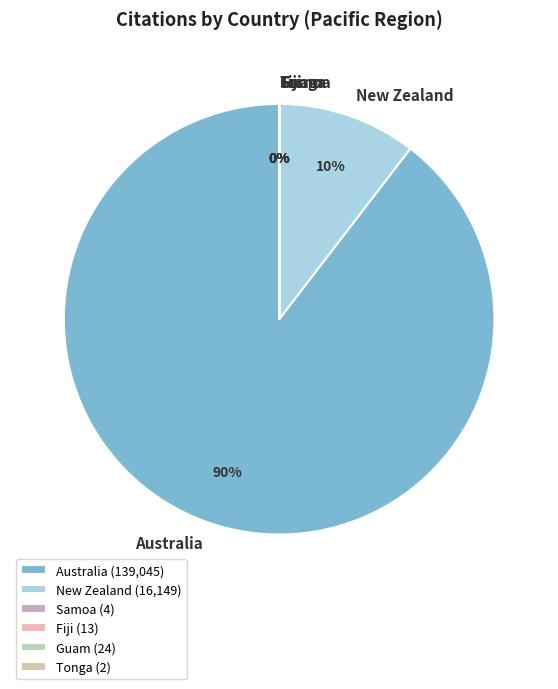

To the nearest percent, what portion does Australia represent?

90%